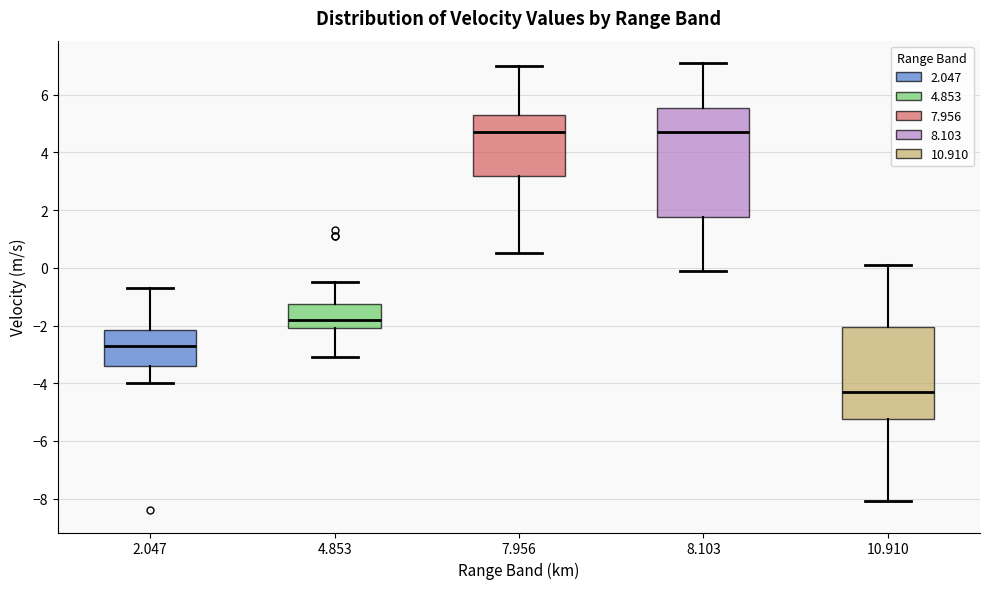

Reading left to right, read every box against the y-axis: the position of its median line, the range the box covers, and the ends of its whiskers. The values are not printed on the chart, so give them approximately, as read against the axis.

2.047: median -2.6, box -3.4 to -2.2, whiskers -4.0 to -0.6
4.853: median -1.8, box -2.0 to -1.2, whiskers -3.0 to -0.4
7.956: median 4.8, box 3.2 to 5.4, whiskers 0.6 to 7.0
8.103: median 4.8, box 1.8 to 5.6, whiskers 0.0 to 7.2
10.910: median -4.2, box -5.2 to -2.0, whiskers -8.0 to 0.2